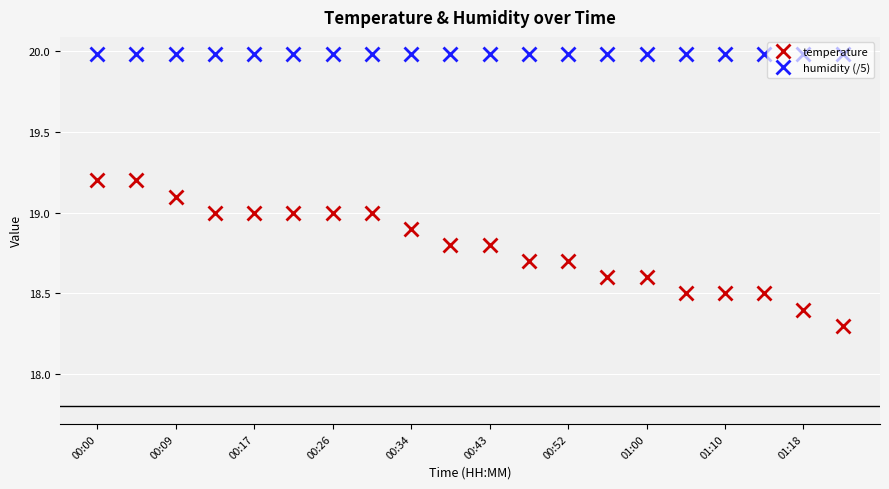

What is the value of the humidity (/5) point at the 4th from the left?

20.0